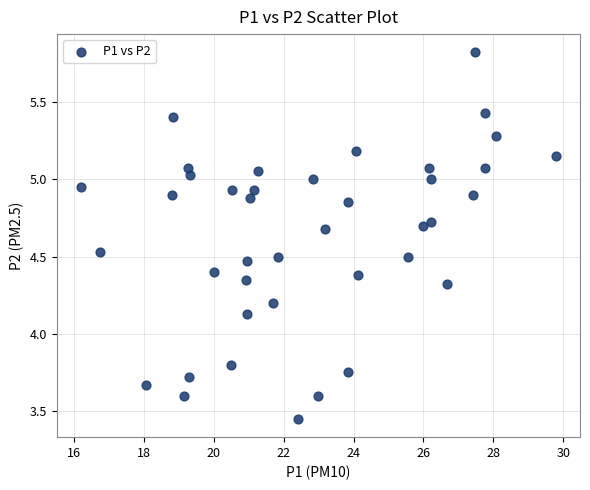

What is the range of Y values (max minus min)?

2.4